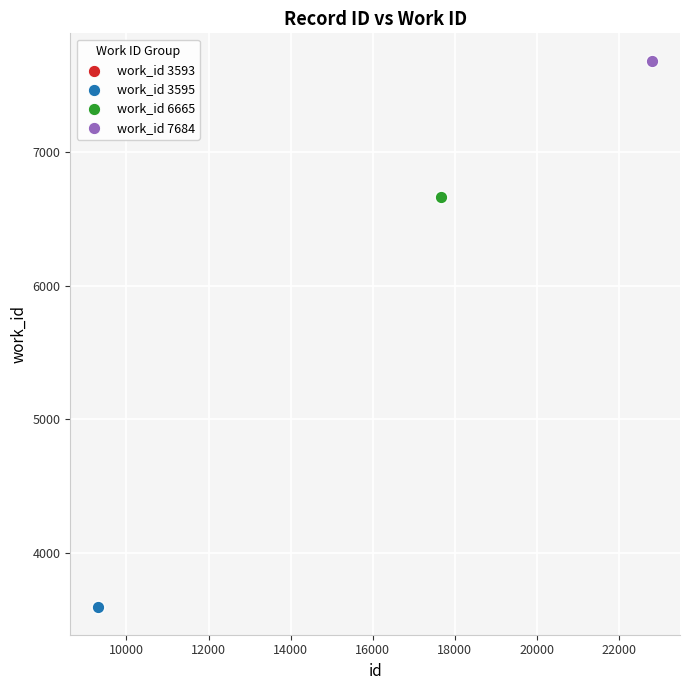

What are all the series names shown in the legend?

work_id 3593, work_id 3595, work_id 6665, work_id 7684